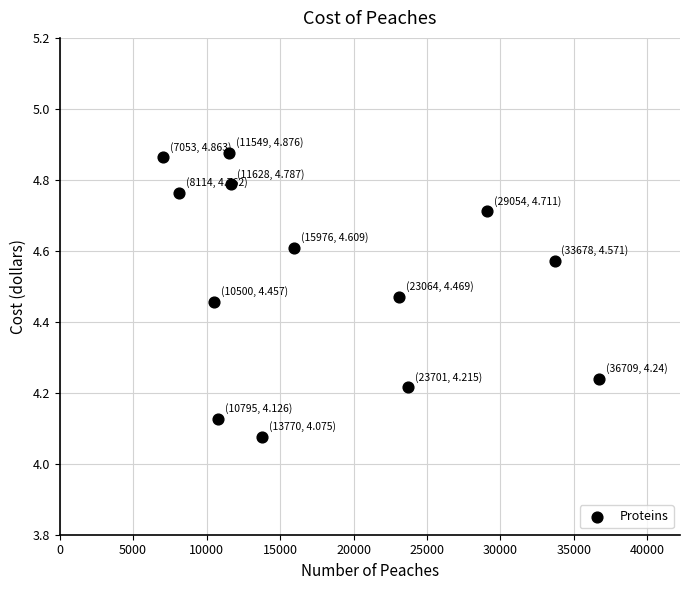

What is the range of X values (max minus min)?

29656.3